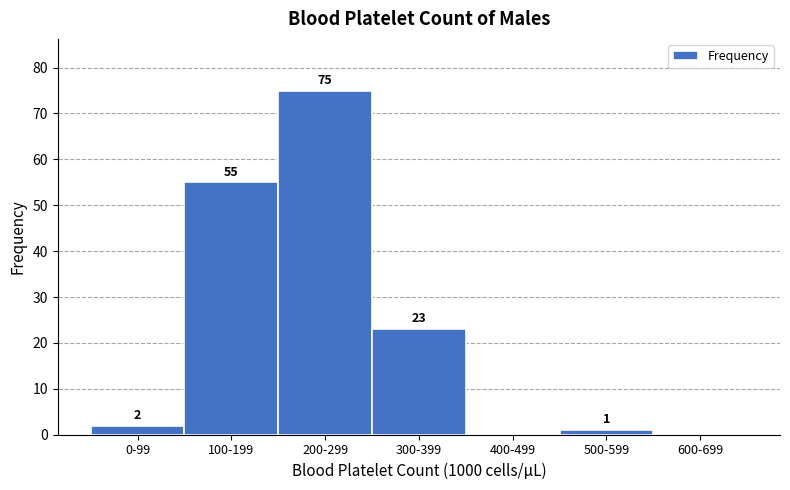

Reading left to right, transcribe all the data shown in this chart.

0-99=2	100-199=55	200-299=75	300-399=23	400-499=0	500-599=1	600-699=0